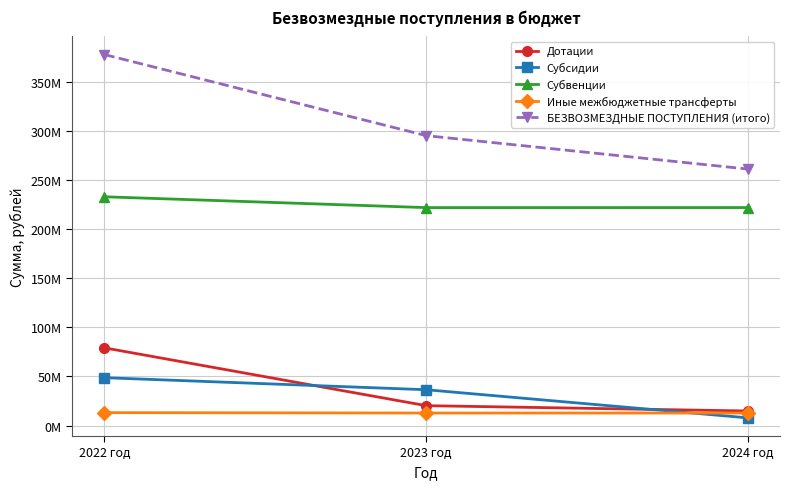

At which category does the chart reach its minimum across all series?

2024 год